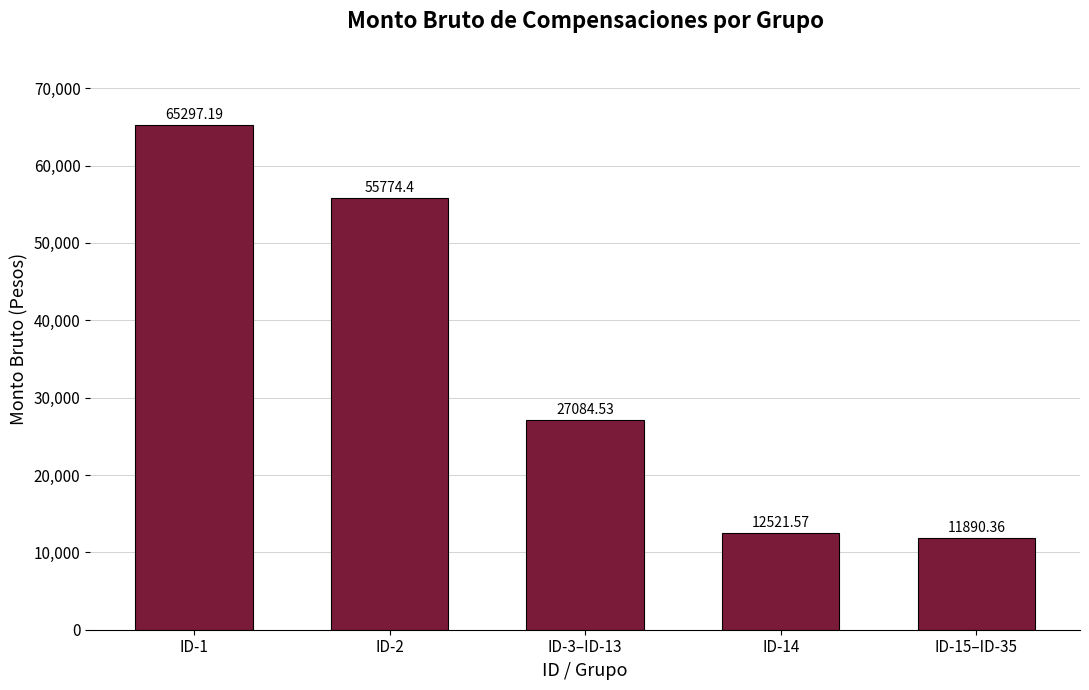

What is the change in value from ID-3–ID-13 to ID-14?

-14563.0